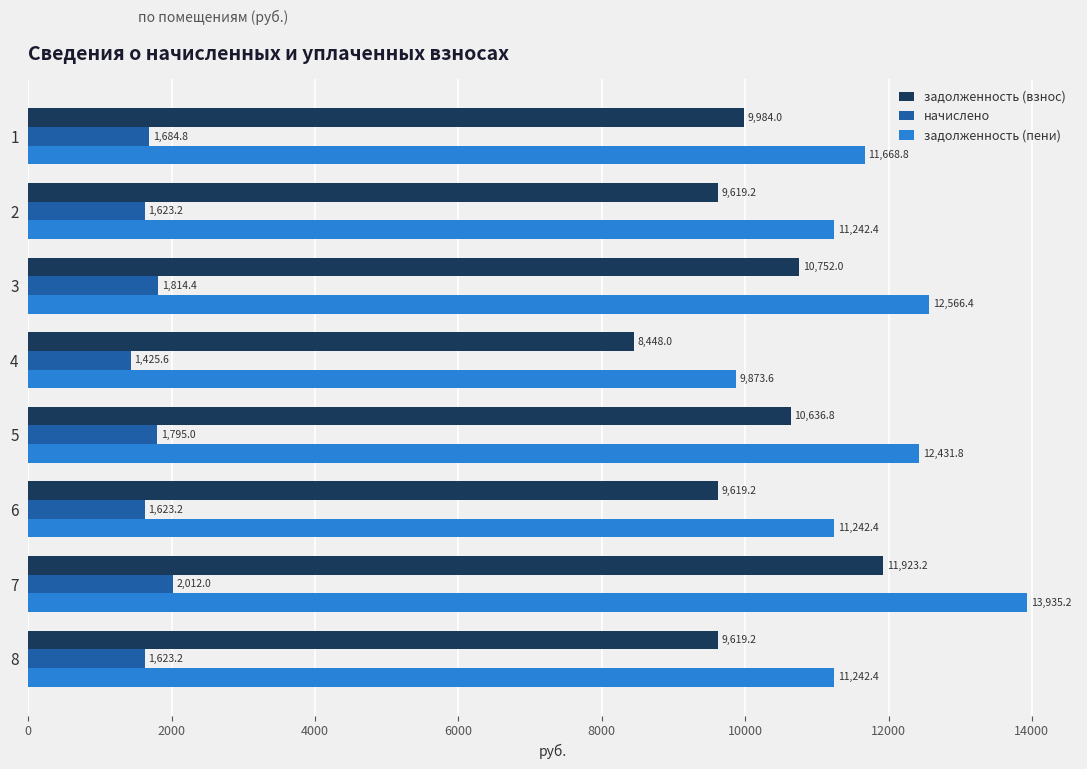

Read the задолженность (пени) value at 1.

11668.8